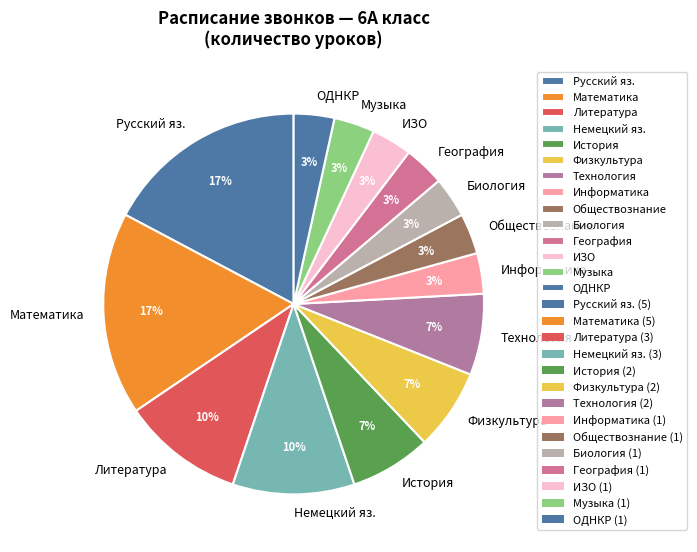

Is there any slice that represents more than half of the pie?

No